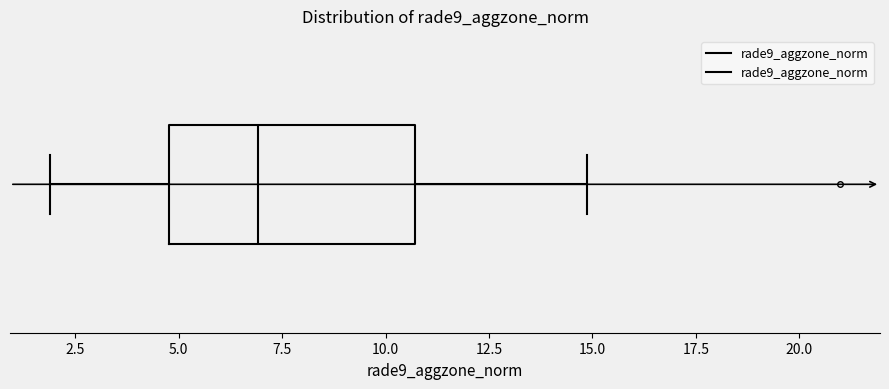

Transcribe this box plot: give where the median line is, the range the box spans, and where the two whiskers end, as read against the x-axis. The values are not printed on the chart, so give them approximately, as read against the axis.

median 7.0, box 5.0 to 10.5, whiskers 2.0 to 15.0